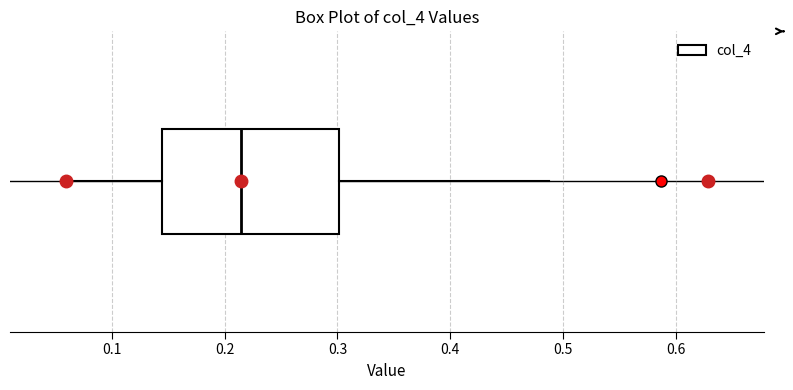

Transcribe this box plot: give where the median line is, the range the box spans, and where the two whiskers end, as read against the x-axis. The values are not printed on the chart, so give them approximately, as read against the axis.

median 0.21, box 0.14 to 0.30, whiskers 0.06 to 0.49